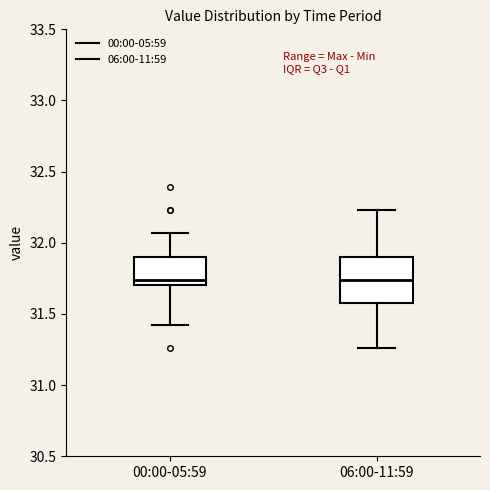

Reading left to right, transcribe this box plot: for each box, give where its median line is, the range the box spans, and where its two whiskers end, as read against the y-axis. The values are not printed on the chart, so give them approximately, as read against the axis.

00:00-05:59: median 31.75, box 31.70 to 31.90, whiskers 31.40 to 32.05
06:00-11:59: median 31.75, box 31.60 to 31.90, whiskers 31.25 to 32.25